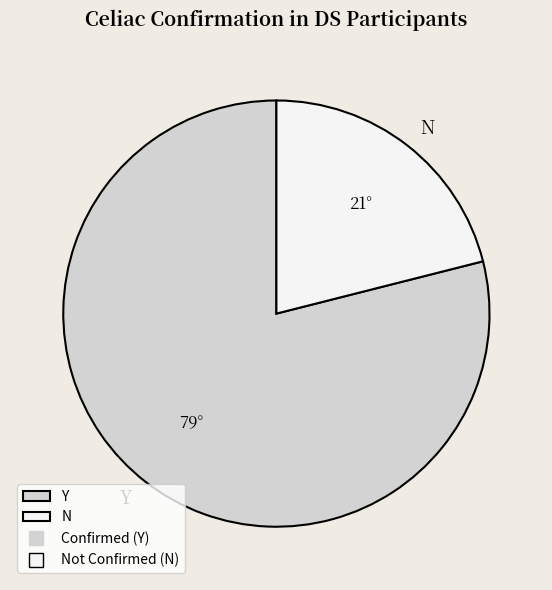

Approximately how many times larger is the value at N compared to Y?

0.3